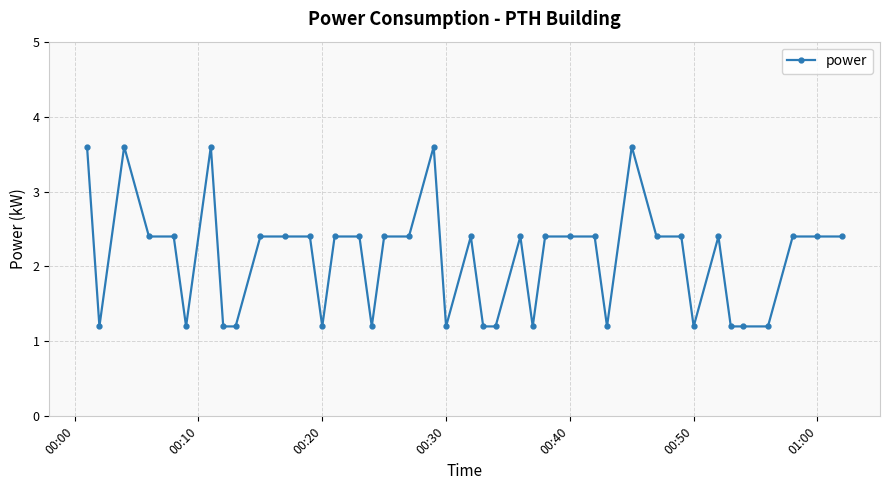

What is the minimum value shown in the chart?

1.2